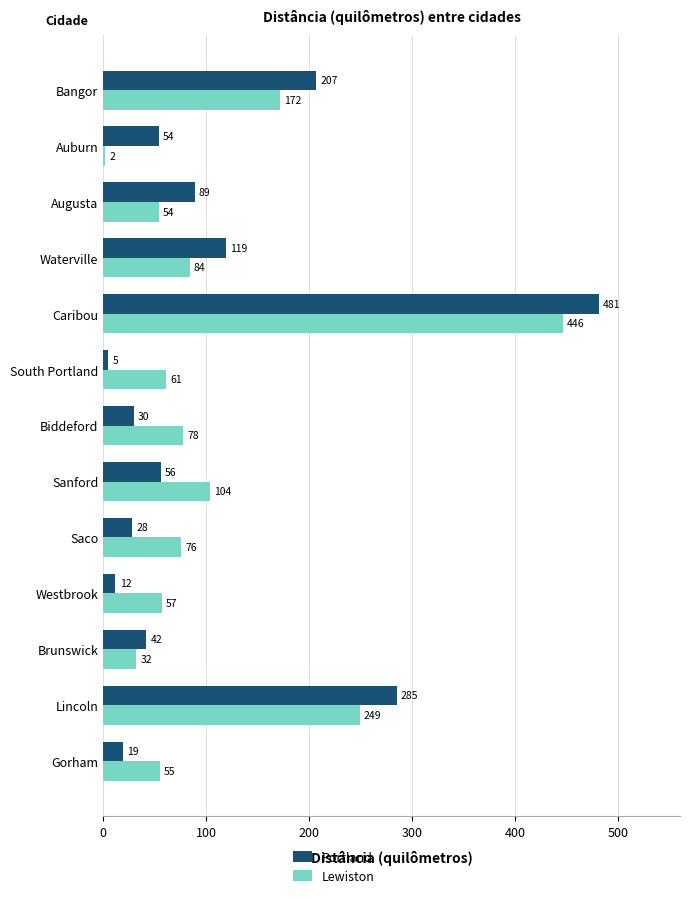

Rank the series by their average value, from lowest to highest.

Portland, Lewiston